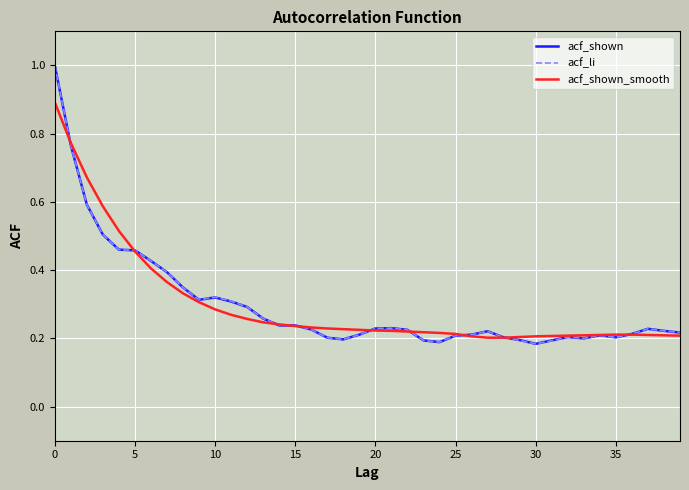

What is the highest value of the acf_li series?

1.0